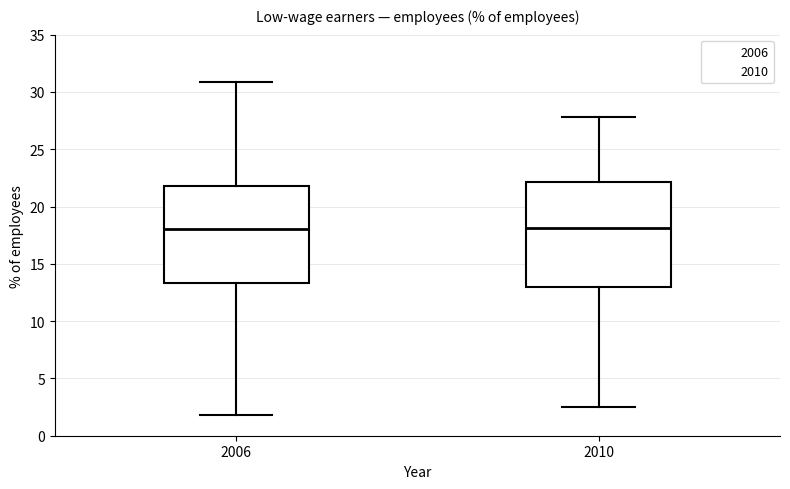

Reading left to right, transcribe this box plot: for each box, give where its median line is, the range the box spans, and where its two whiskers end, as read against the y-axis. The values are not printed on the chart, so give them approximately, as read against the axis.

2006: median 18.0, box 13.5 to 22.0, whiskers 2.0 to 31.0
2010: median 18.0, box 13.0 to 22.0, whiskers 2.5 to 28.0